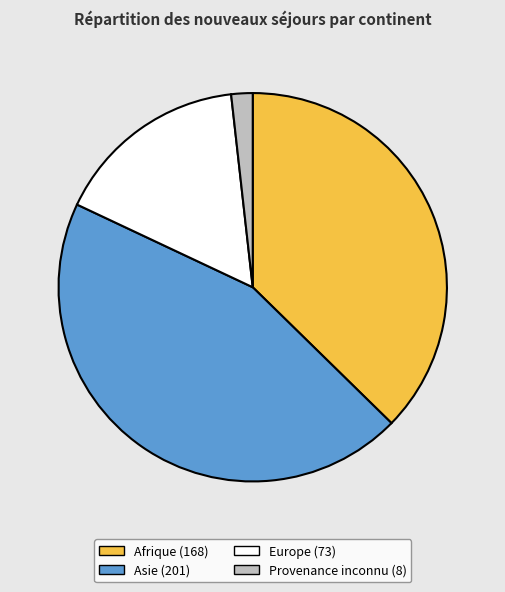

Is there any slice that represents more than half of the pie?

No